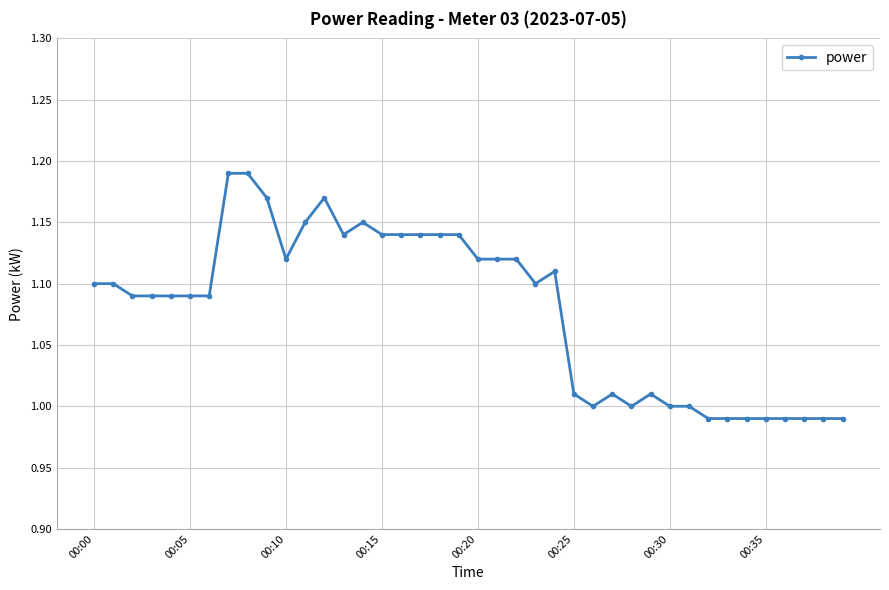

How many lines are shown in the chart?

1